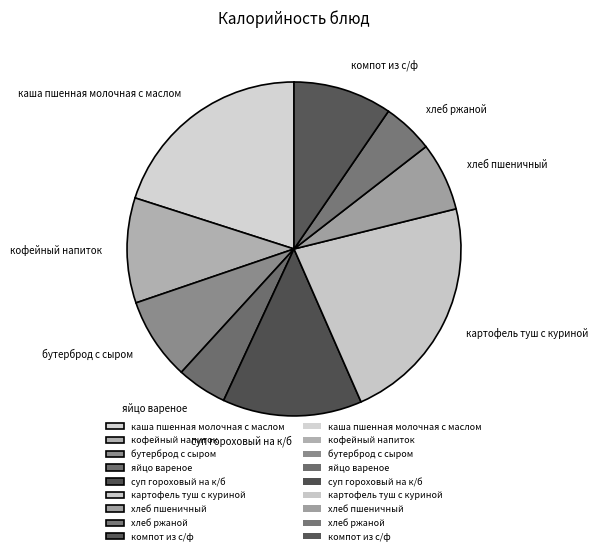

Is the sum of яйцо вареное and кофейный напиток greater than half?

No